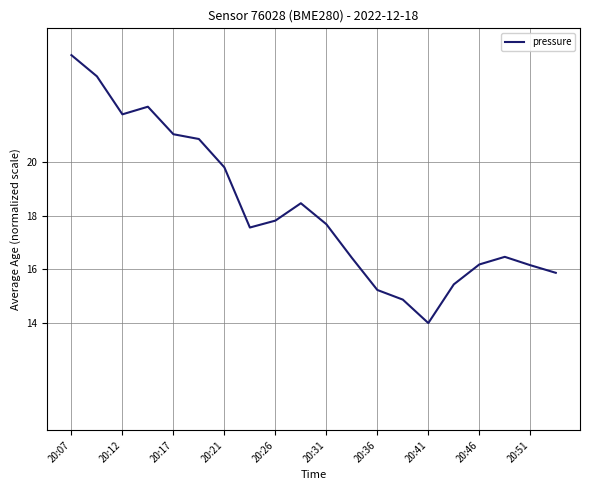

What is the greatest value displayed?

24.0